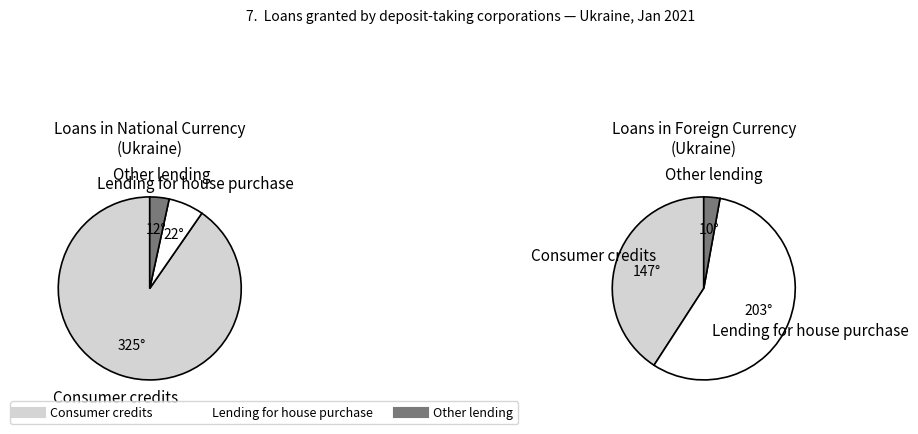

To the nearest percent, what is the average slice percentage?

33%